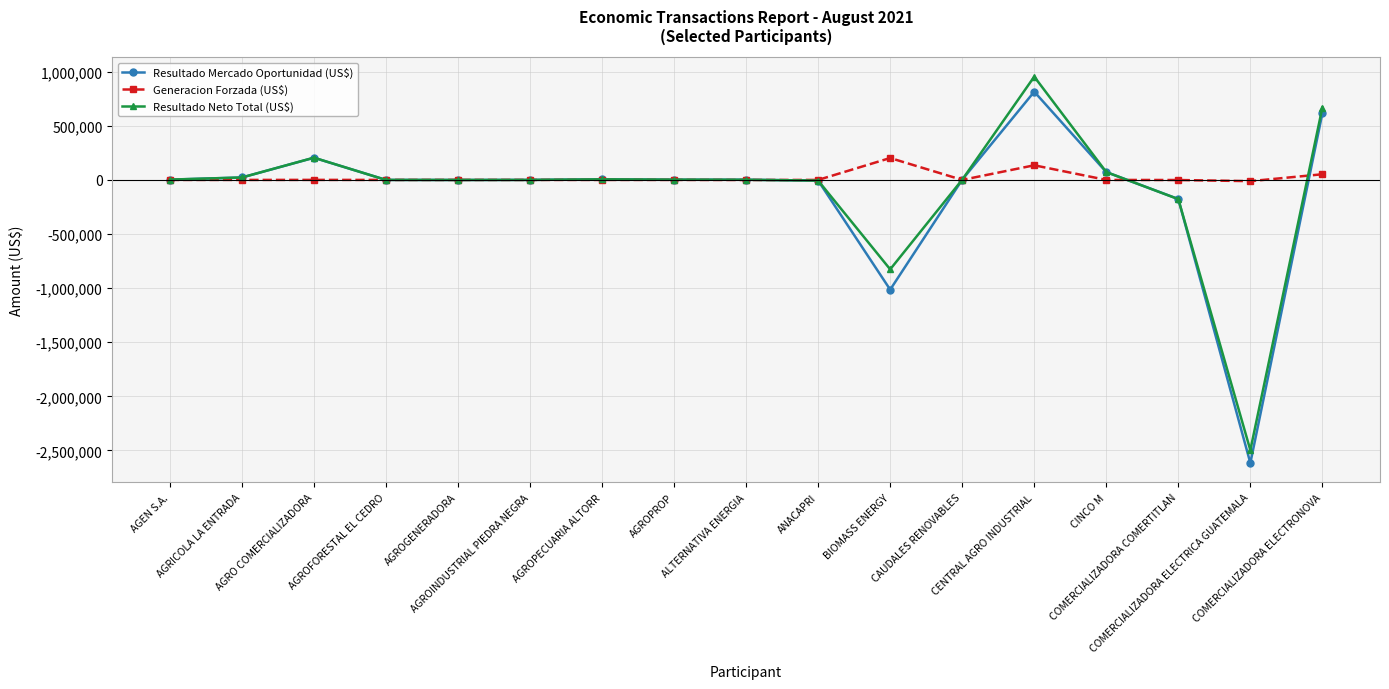

After their last crossing, which series has the higher values: Resultado Neto Total (US$) or Resultado Mercado Oportunidad (US$)?

Resultado Neto Total (US$)